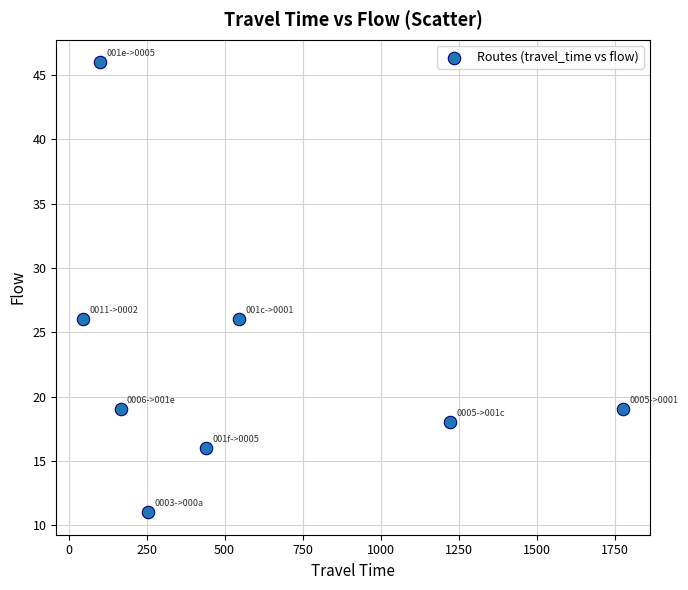

What is the range of Y values (max minus min)?

35